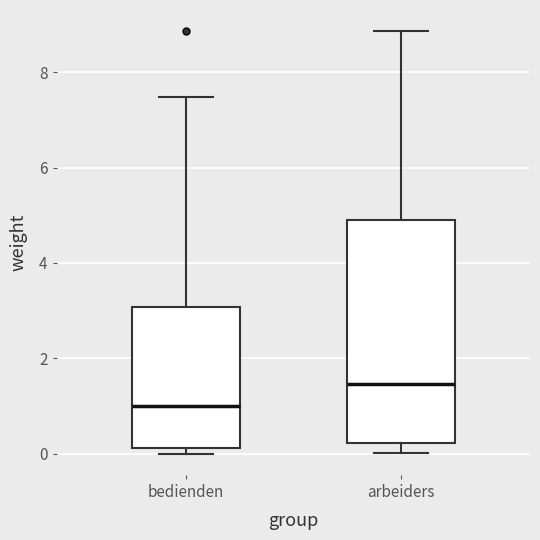

Comparing the boxes themselves (not the whiskers), which one is the tallest?

arbeiders